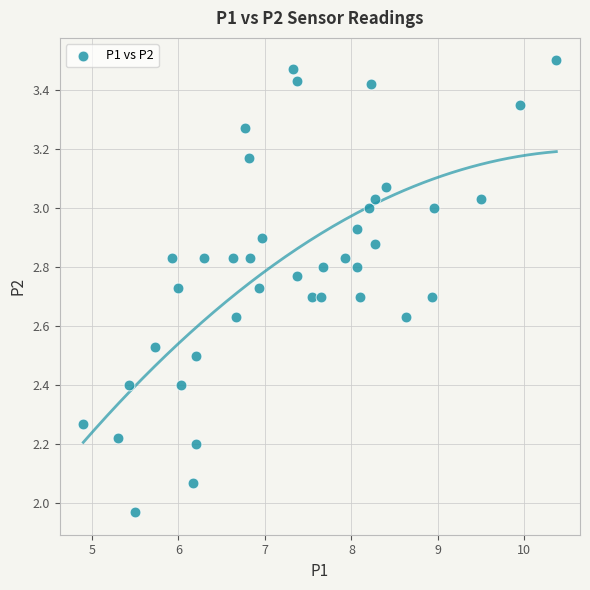

What is the range of X values (max minus min)?

5.5